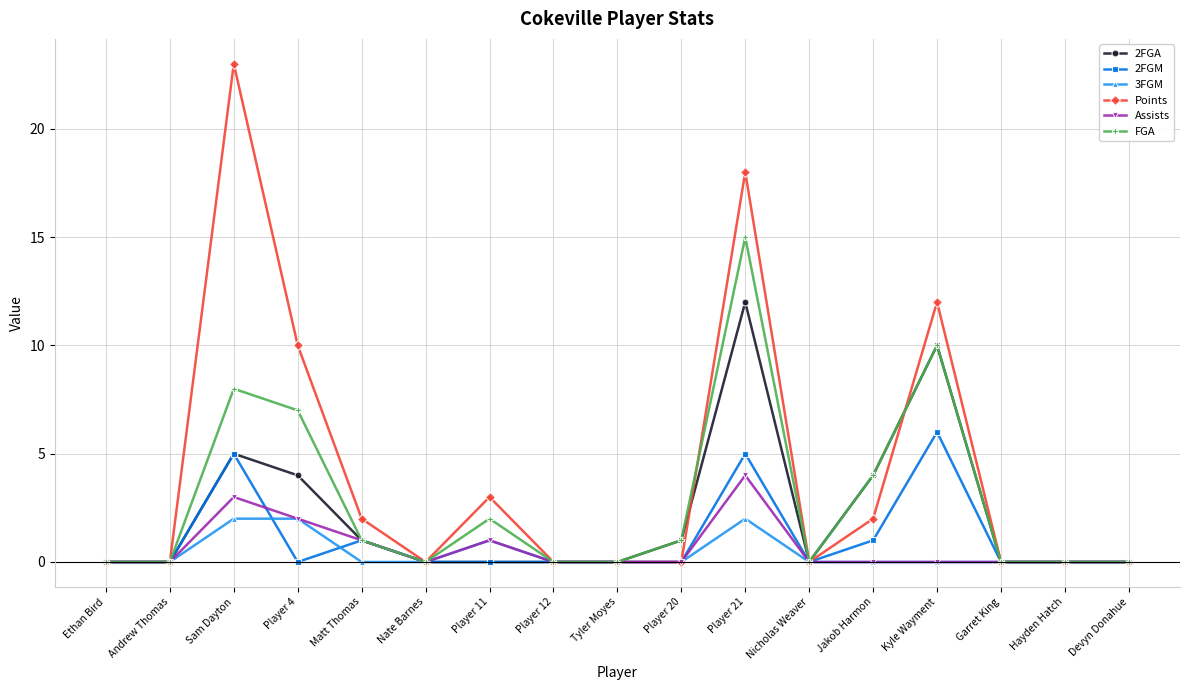

At which category does 2FGM reach its first local peak?

Sam Dayton